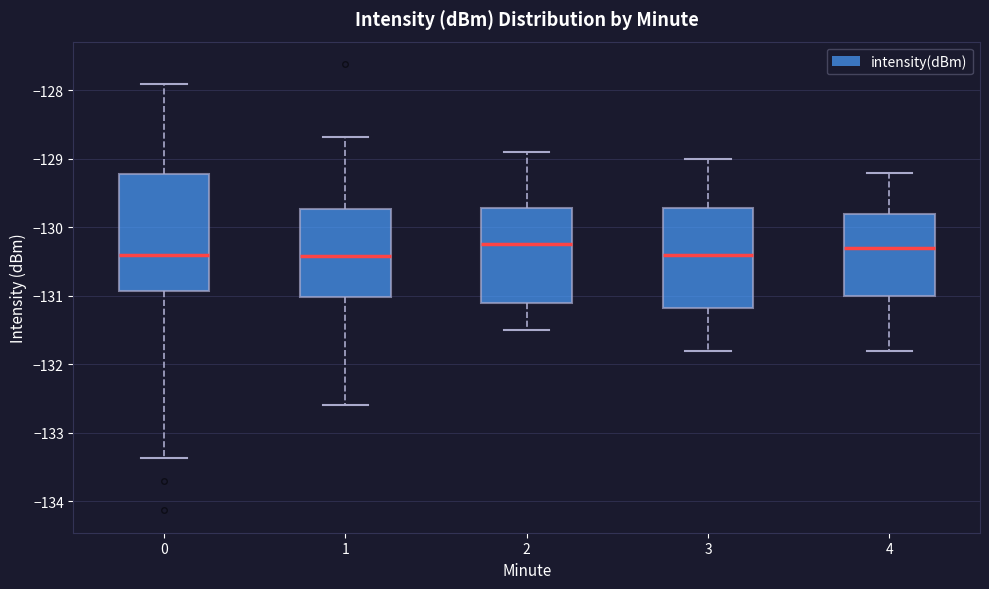

Where does the median line of the box at x = 3 sit on the y-axis? The values are not printed on the chart, so give them approximately, as read against the axis.

-130.4